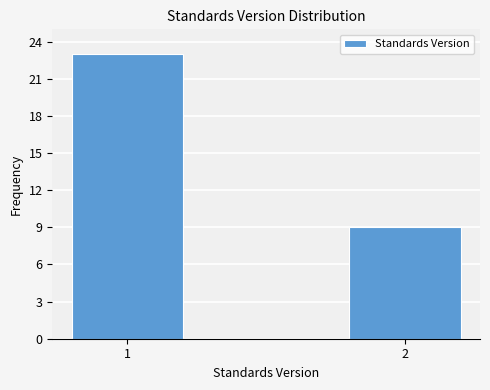

Reading left to right, list all the values displayed in this chart.

1=23	2=9